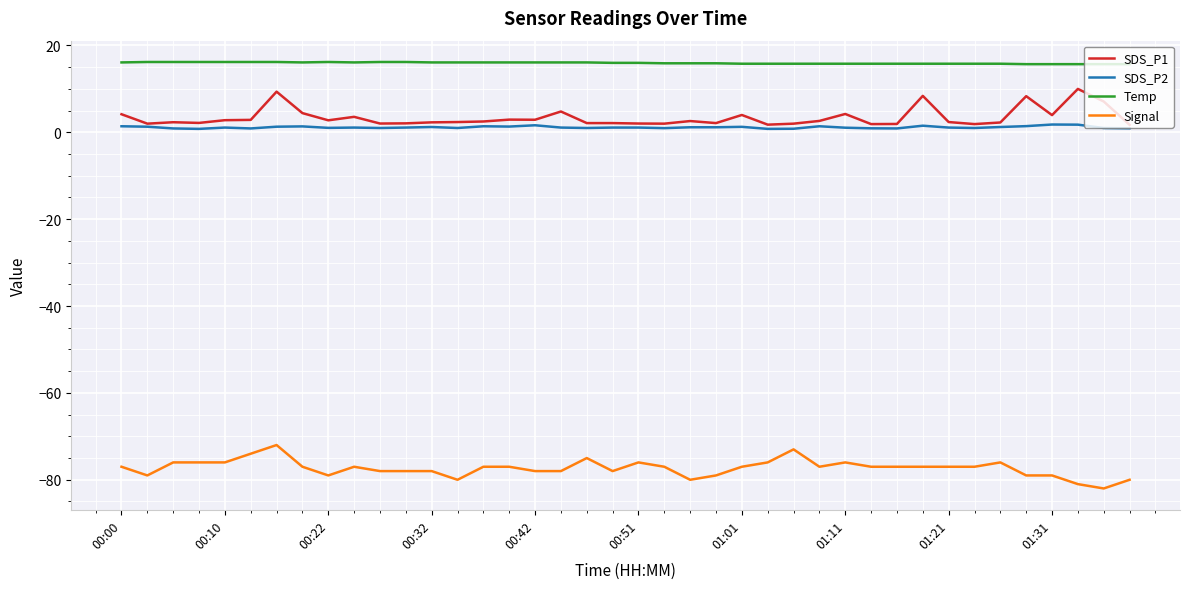

What is the minimum value for SDS_P2?

0.8